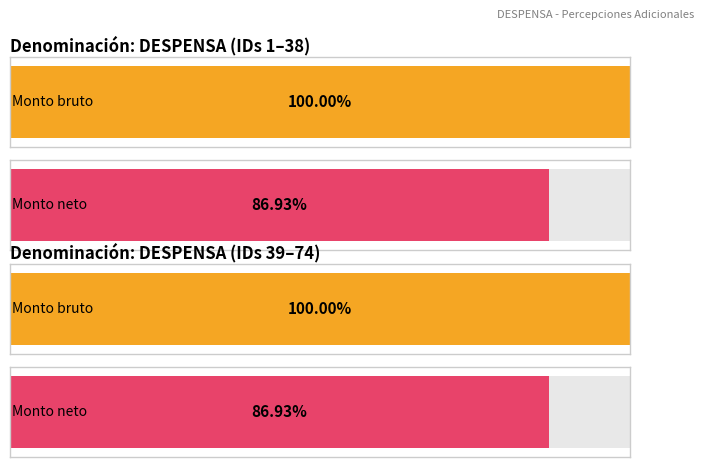

Count the number of categories in the chart.

2